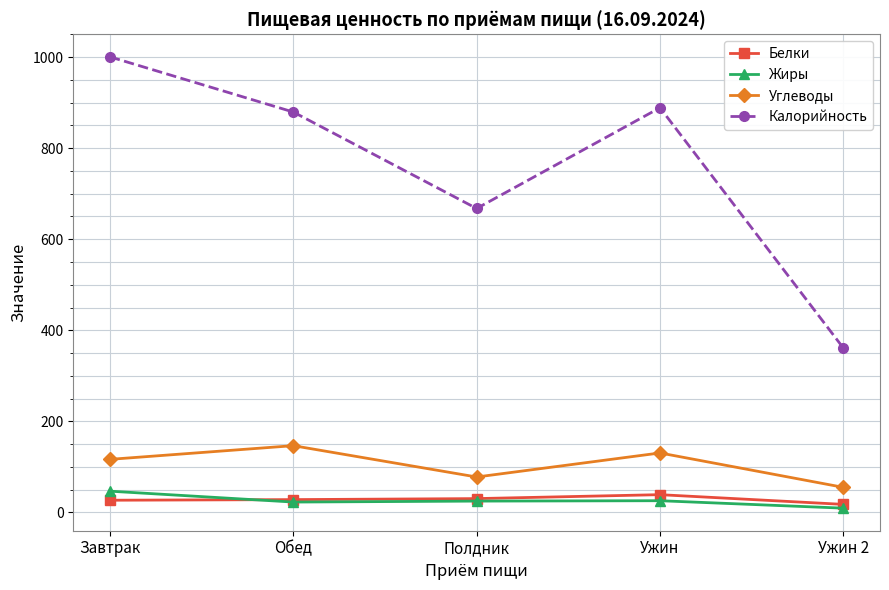

What is the difference between the highest and lowest values at Завтрак?

974.0